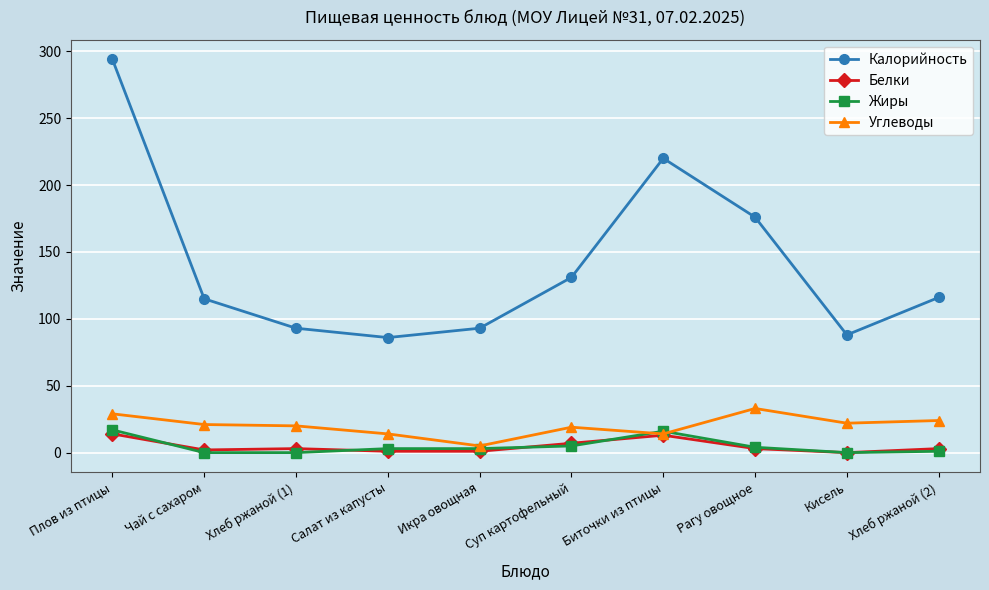

Count the number of data series in this chart.

4